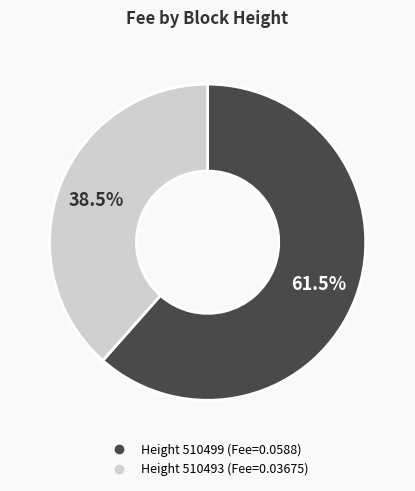

Is there a majority slice in this chart?

Yes